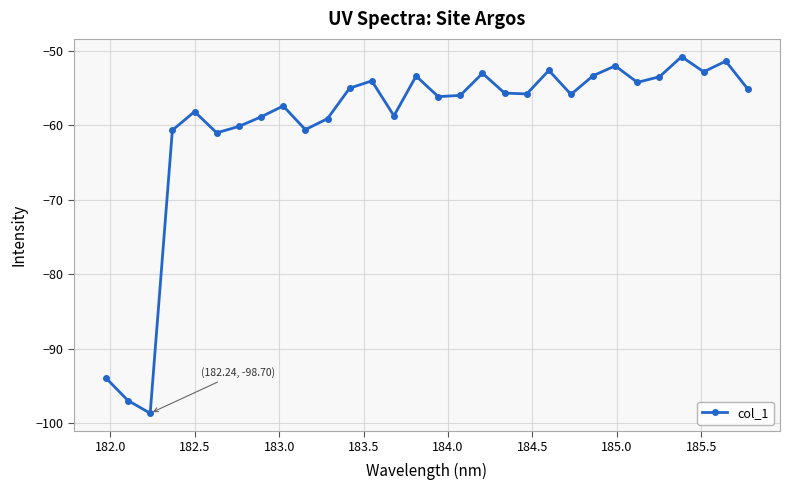

Does the chart display data point markers on the line(s)?

Yes